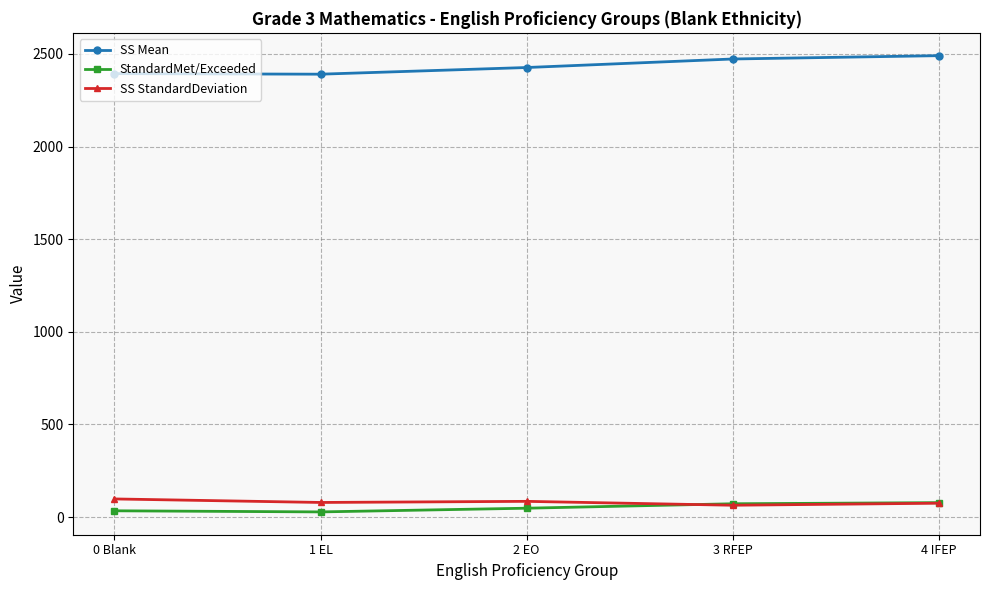

What is the label of the 1st point from the right?

4 IFEP